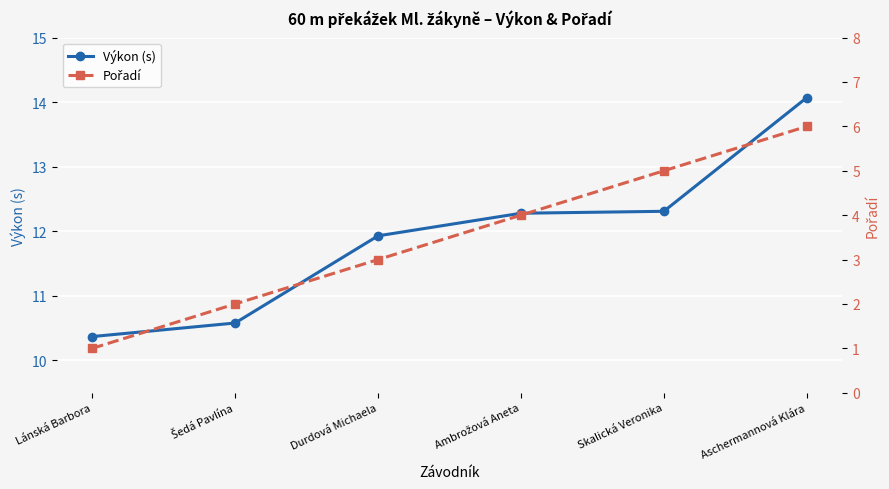

Is the value of Výkon (s) at Aschermannová Klára greater than the value of Pořadí at Skalická Veronika?

Yes